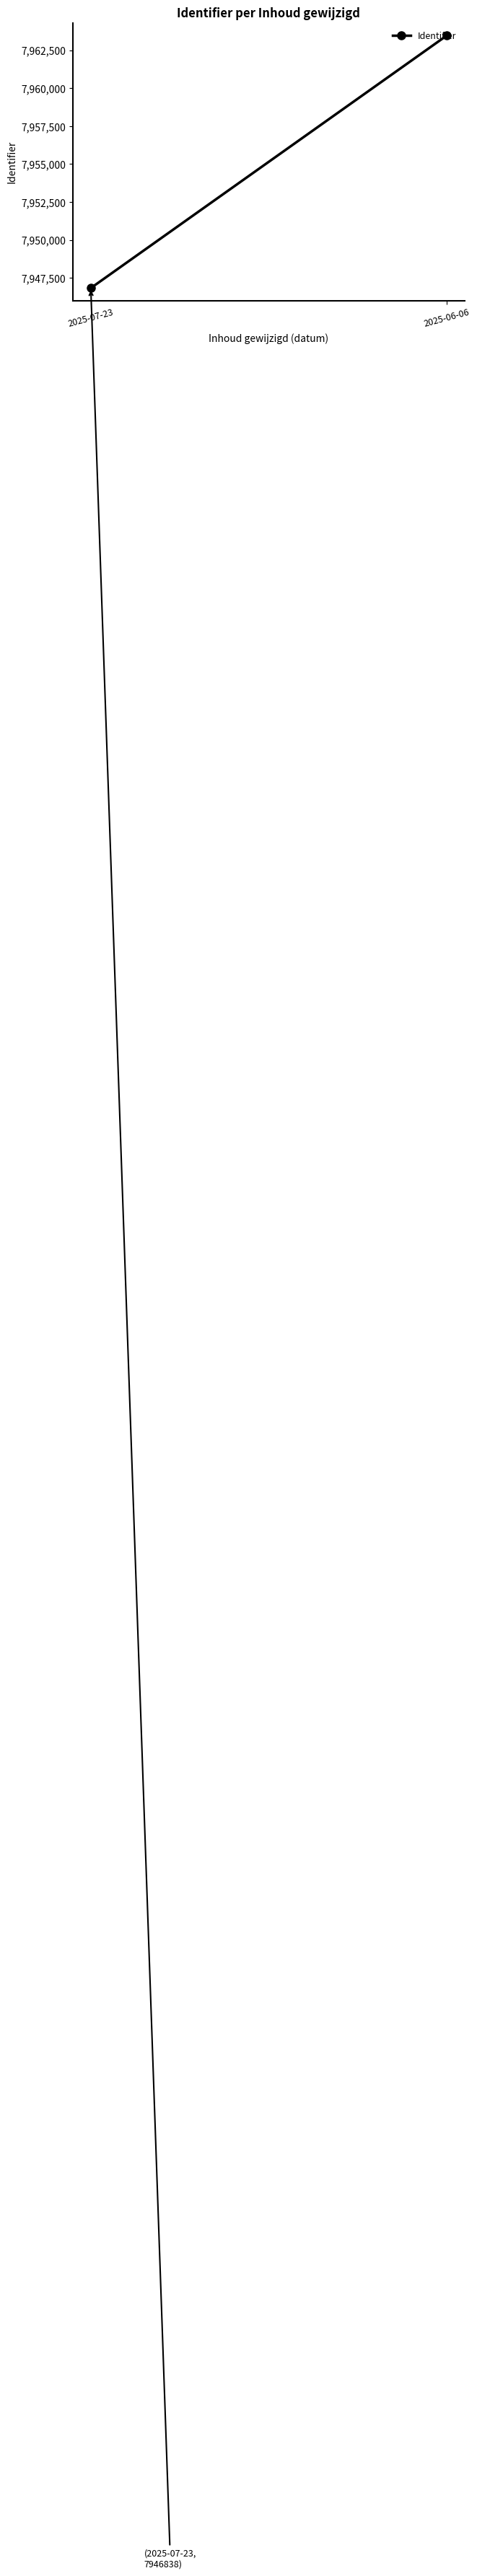

The chart shows a value of 5107162 at 2025-06-06. True or false?

False